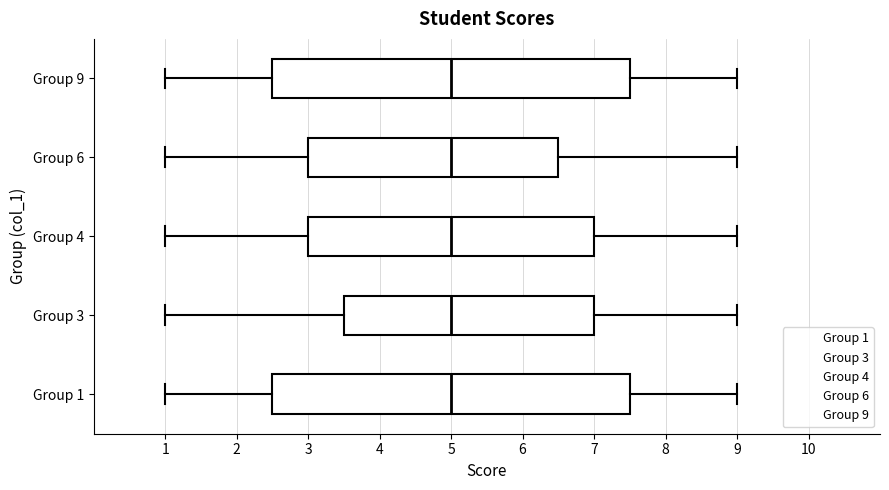

Reading bottom to top, transcribe this box plot: for each box, give where its median line is, the range the box spans, and where its two whiskers end, as read against the x-axis. The values are not printed on the chart, so give them approximately, as read against the axis.

Group 1: median 5.0, box 2.5 to 7.5, whiskers 1.0 to 9.0
Group 3: median 5.0, box 3.5 to 7.0, whiskers 1.0 to 9.0
Group 4: median 5.0, box 3.0 to 7.0, whiskers 1.0 to 9.0
Group 6: median 5.0, box 3.0 to 6.5, whiskers 1.0 to 9.0
Group 9: median 5.0, box 2.5 to 7.5, whiskers 1.0 to 9.0